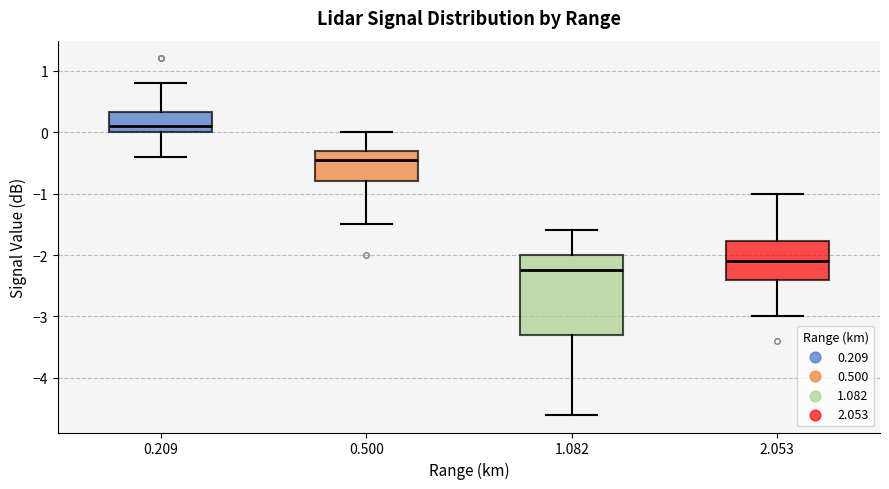

Which box's median line is the lowest?

1.082